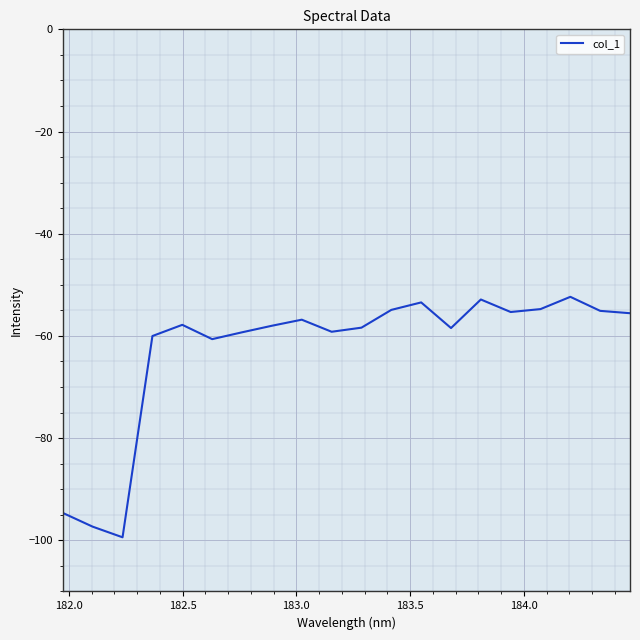

What is the greatest value displayed?

-52.3